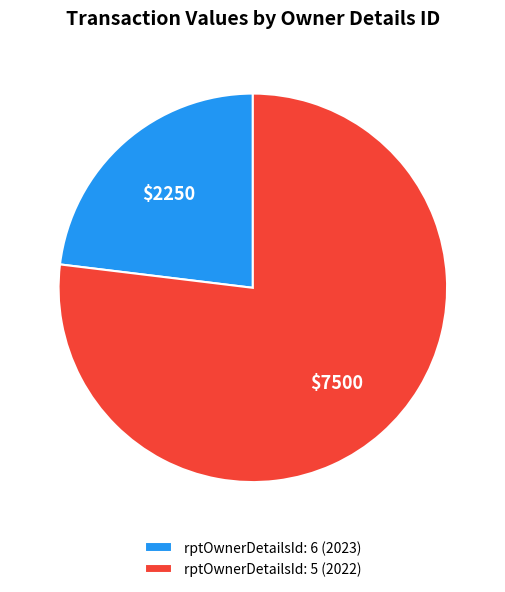

Approximately how many times larger is the value at rptOwnerDetailsId: 6 (2023) compared to rptOwnerDetailsId: 5 (2022)?

0.3